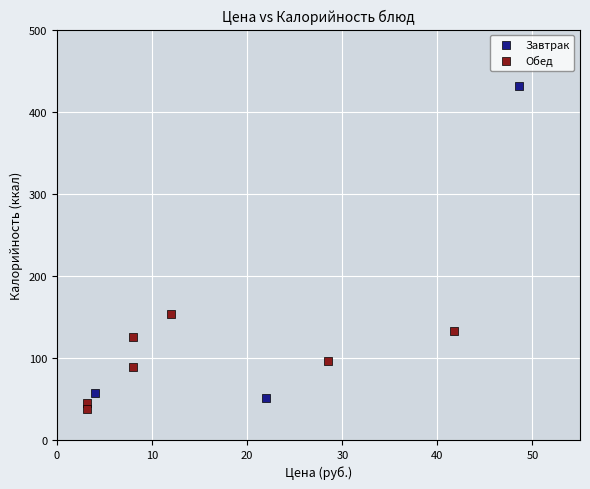

Which series reaches the maximum Y coordinate?

Завтрак